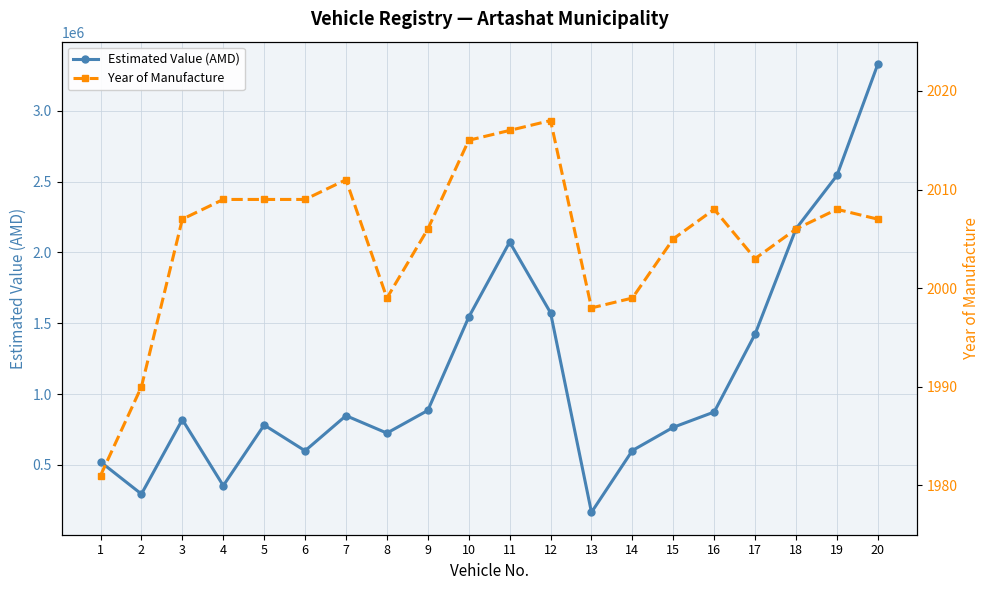

Reading left to right, list all the values displayed in this chart.

Estimated Value (AMD): 522000	295000	820000	354000	782000	600000	848000	725000	885000	1543000	2073000	1574000	166000	602000	766000	874000	1424000	2167000	2543000	3329000
Year of Manufacture: 1981	1990	2007	2009	2009	2009	2011	1999	2006	2015	2016	2017	1998	1999	2005	2008	2003	2006	2008	2007